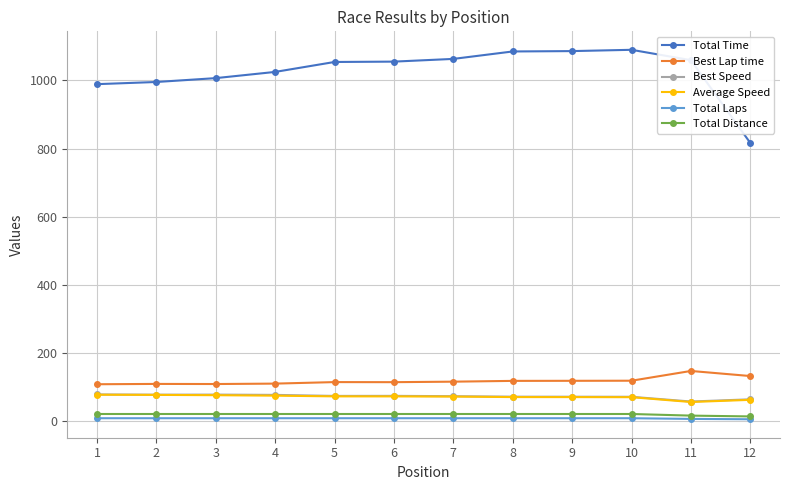

The value of Total Time at 9 is 1086.3. True or false?

True